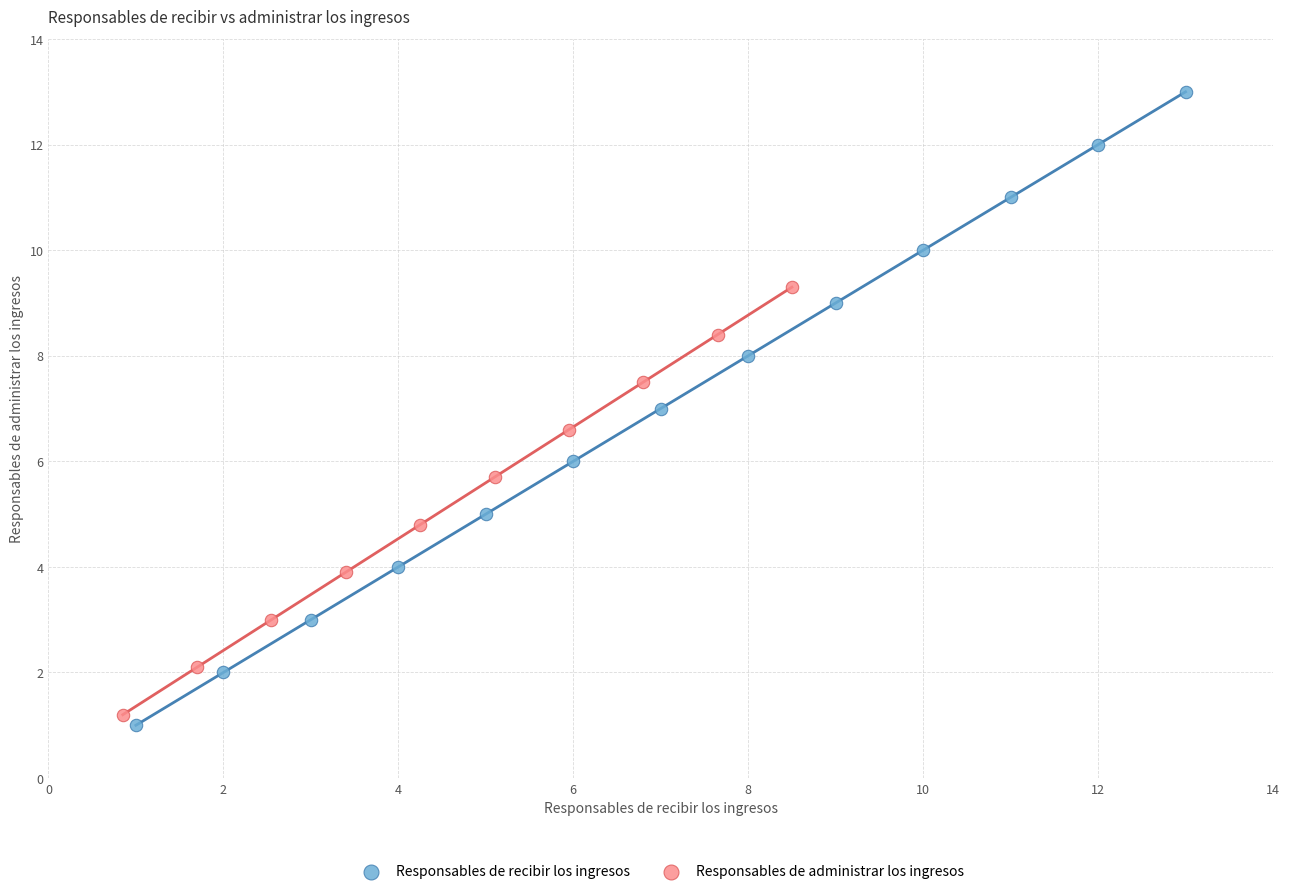

Which series contains the highest Y value?

Responsables de recibir los ingresos